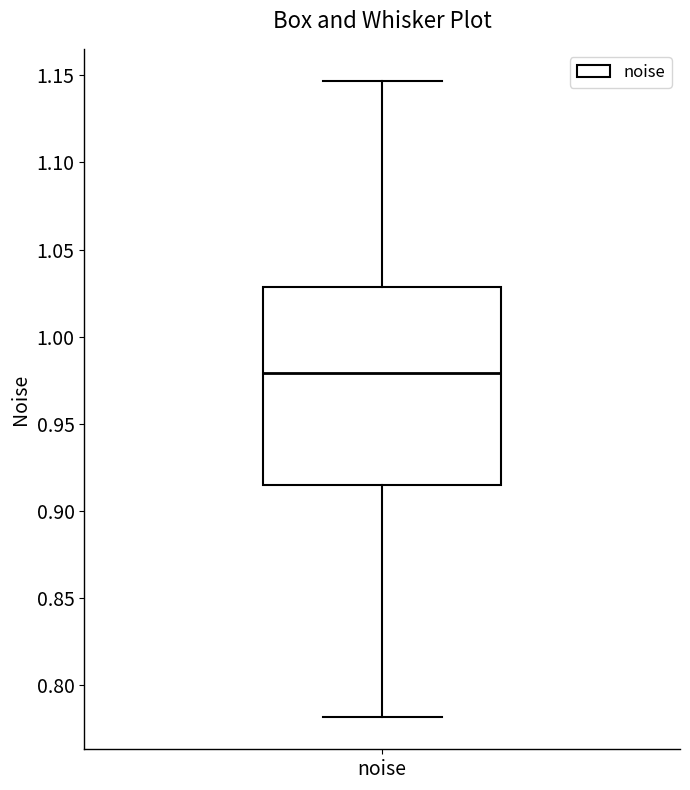

Where does the lower whisker of the box for noise end on the y-axis? The values are not printed on the chart, so give them approximately, as read against the axis.

0.780